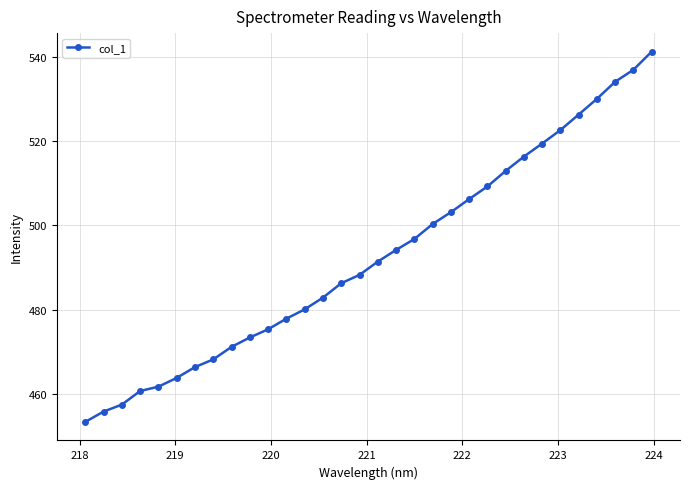

What is the difference between the maximum and minimum values?

87.8